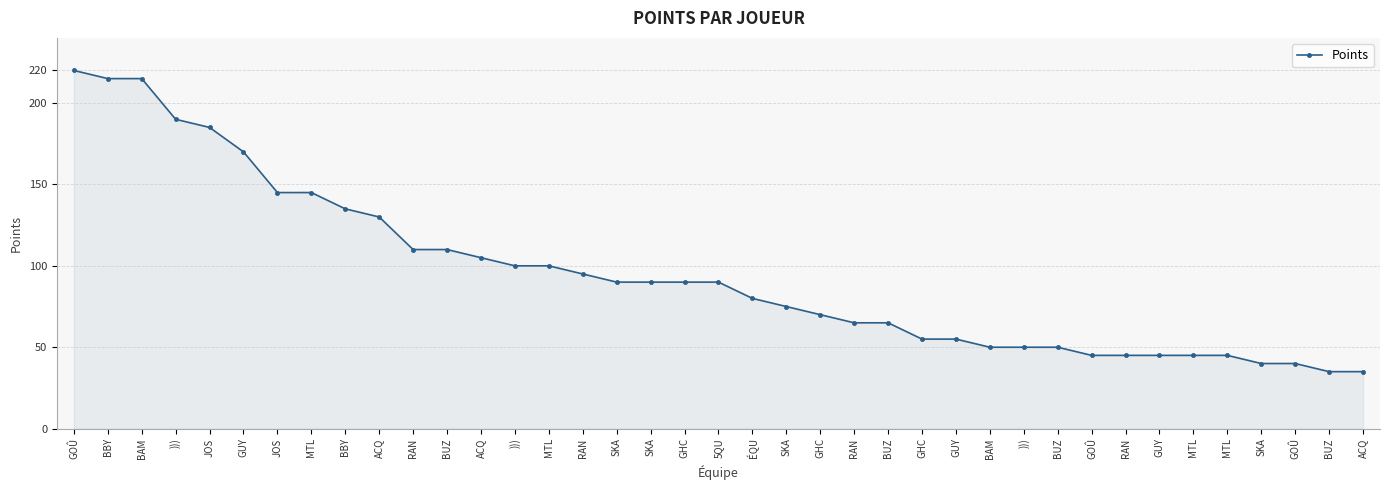

How many categories are shown in the chart?

39